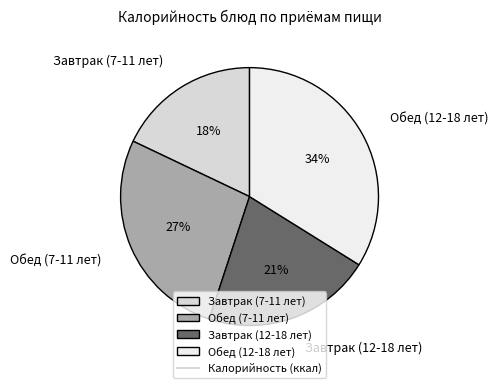

To the nearest percent, what portion does Завтрак (7-11 лет) represent?

18%